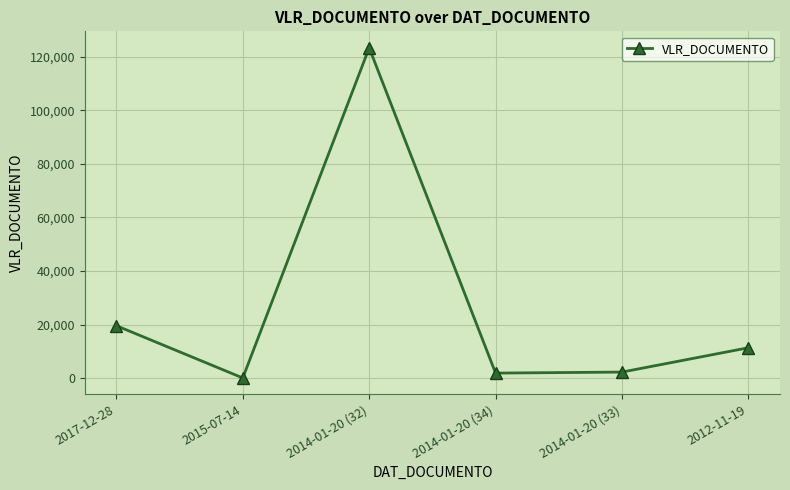

What is the difference between the values at 2014-01-20 (32) and 2017-12-28?

103751.7